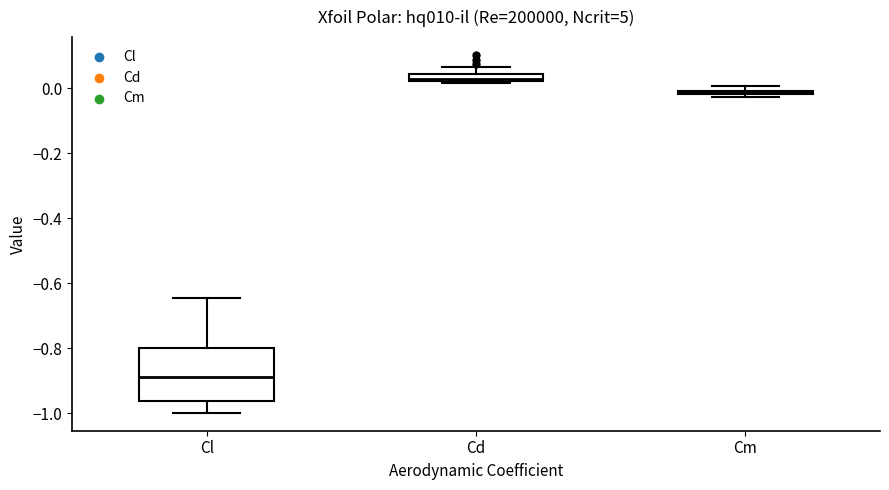

Which box has the highest median line?

Cd